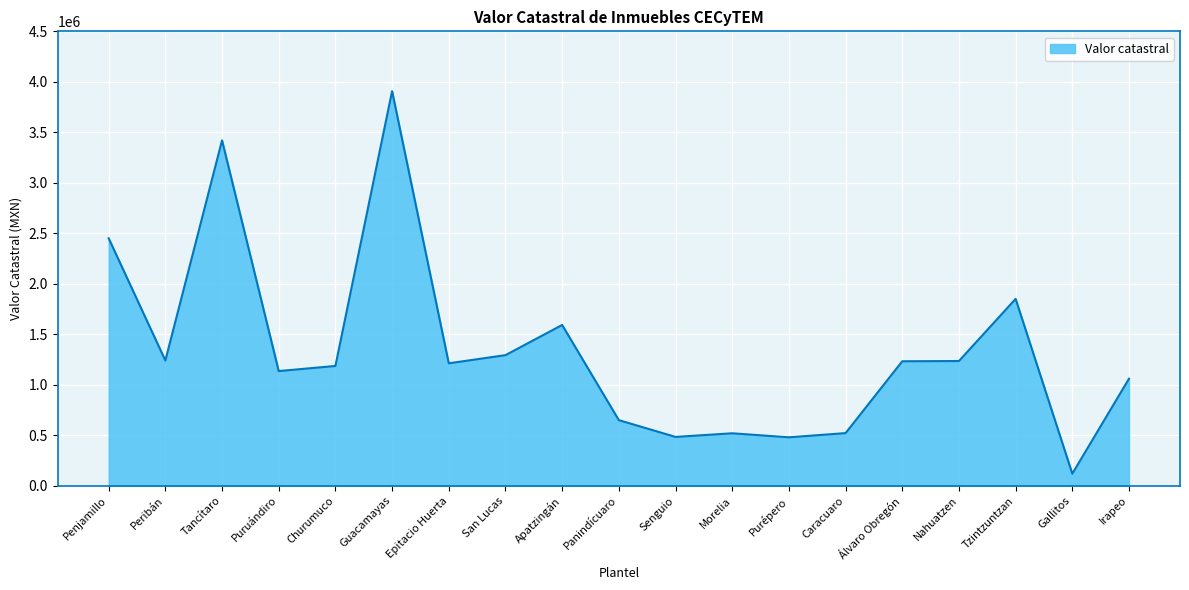

How many categories are shown in the chart?

19